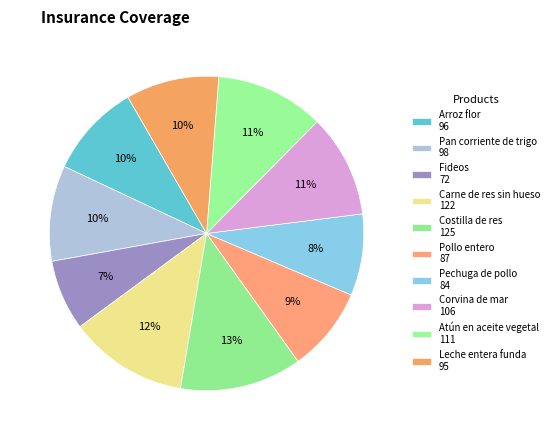

Which category has the biggest portion of the pie?

Costilla de res